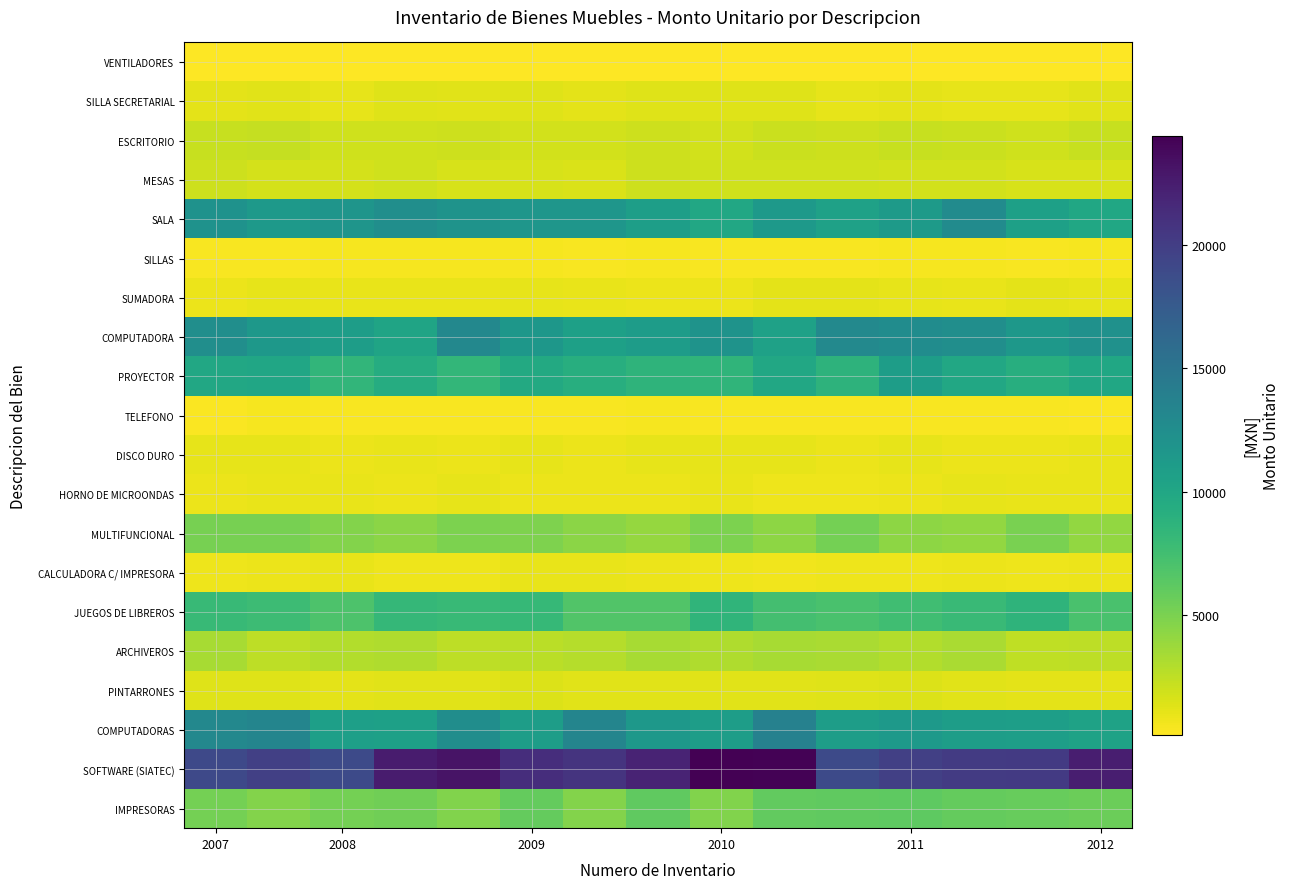

At how many categories does at least one series exceed 9606?

15